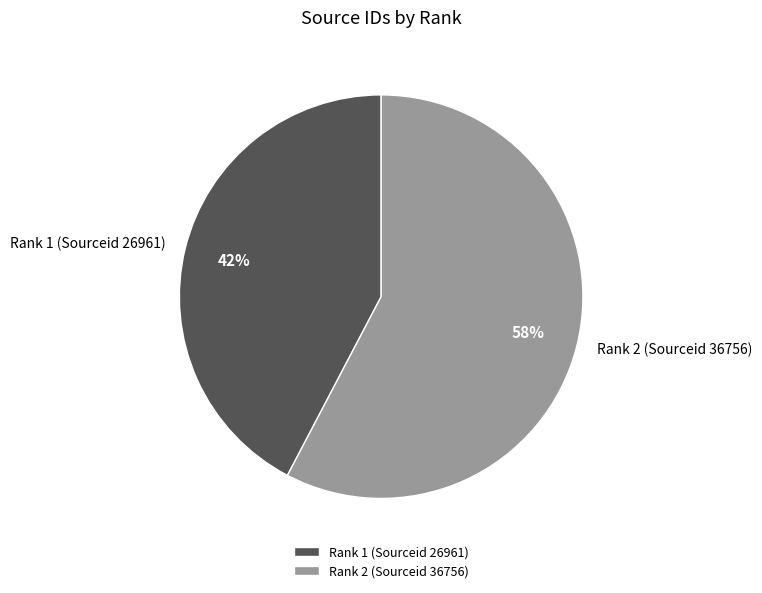

How many segments does this pie chart have?

2